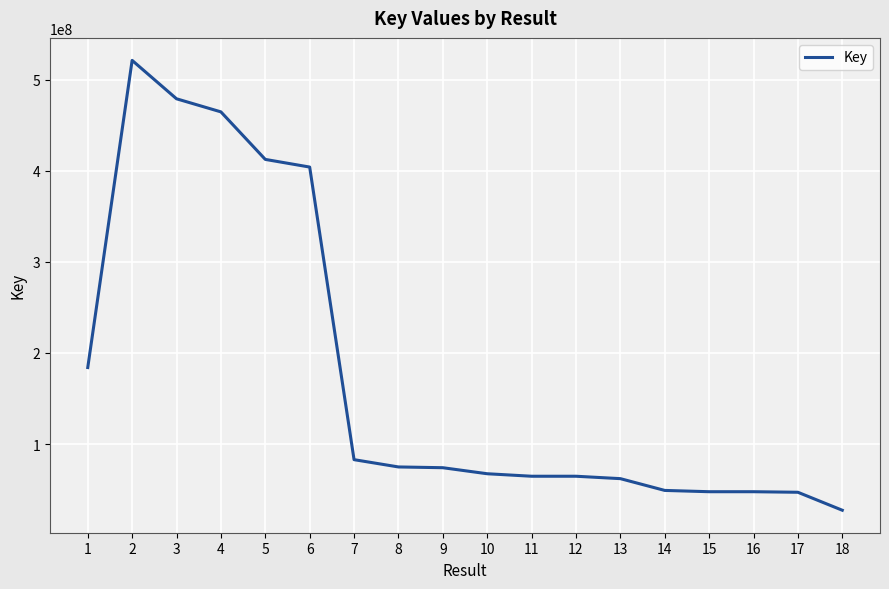

What is the minimum value shown in the chart?

27299063